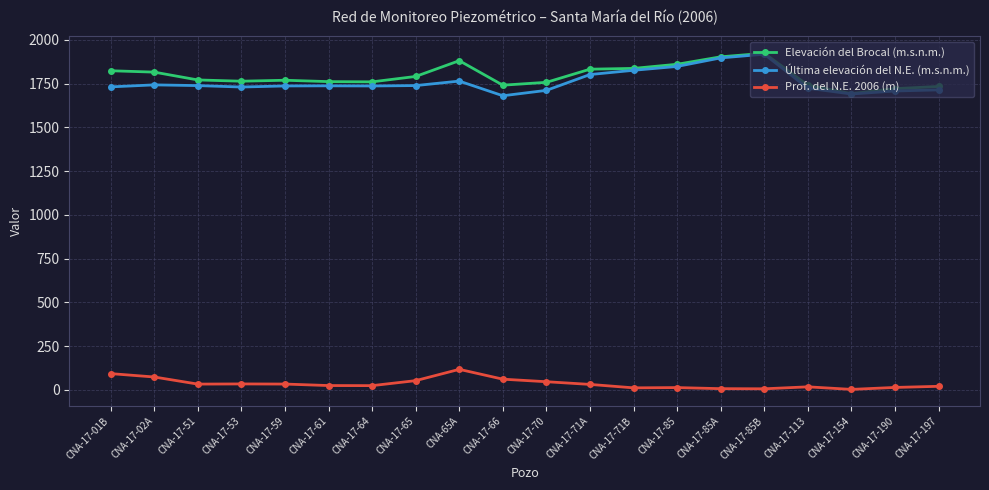

The value of Prof. del N.E. 2006 (m) at CNA-17-65 is 52.1. True or false?

True